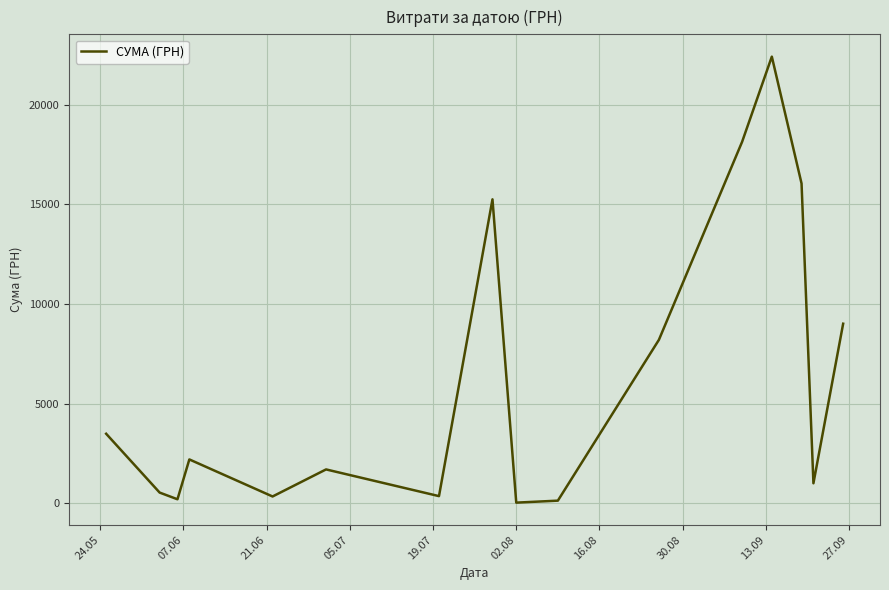

Does the chart have visible grid lines?

Yes